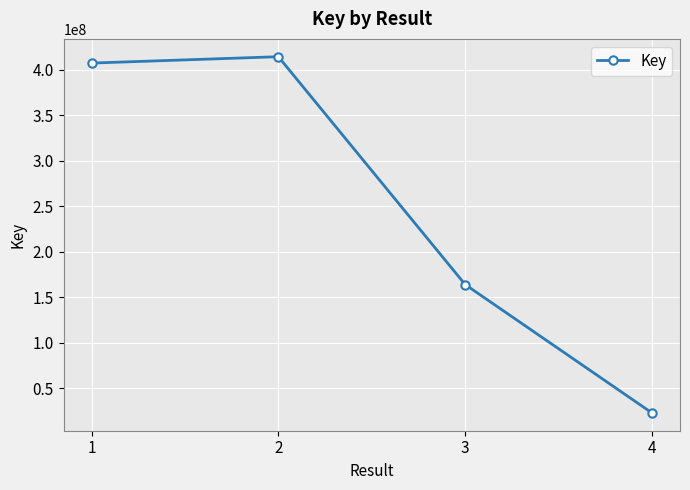

What is the value of the 3rd point from the left?

163736274